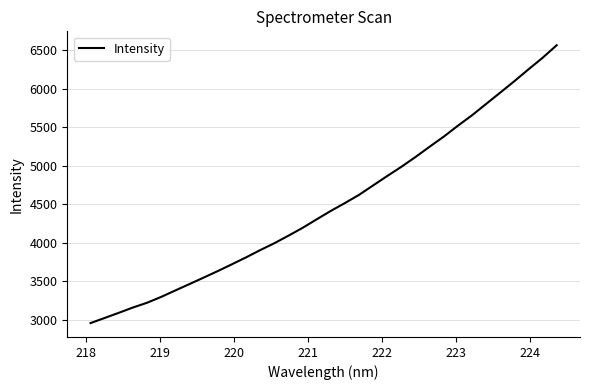

Count the number of values greater than 4412.

17